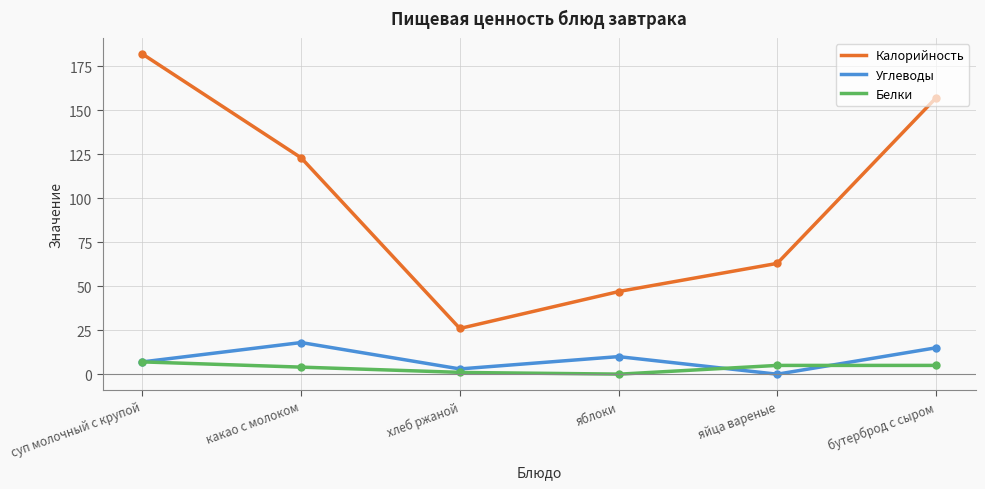

How many interior local peaks does the Углеводы series have?

2